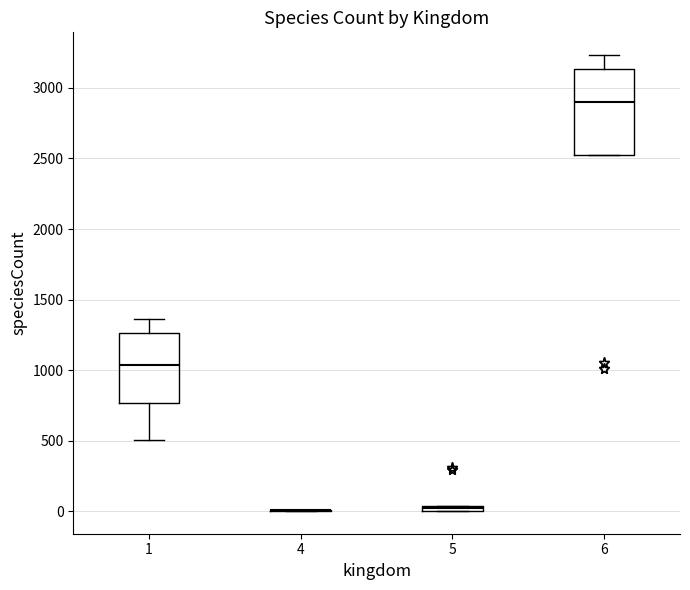

Where does the upper whisker of the box at x = 6 end on the y-axis? The values are not printed on the chart, so give them approximately, as read against the axis.

3250